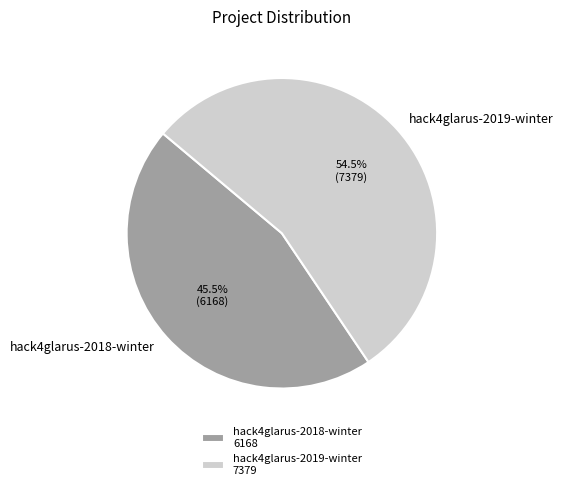

Which category has the smallest portion of the pie?

hack4glarus-2018-winter